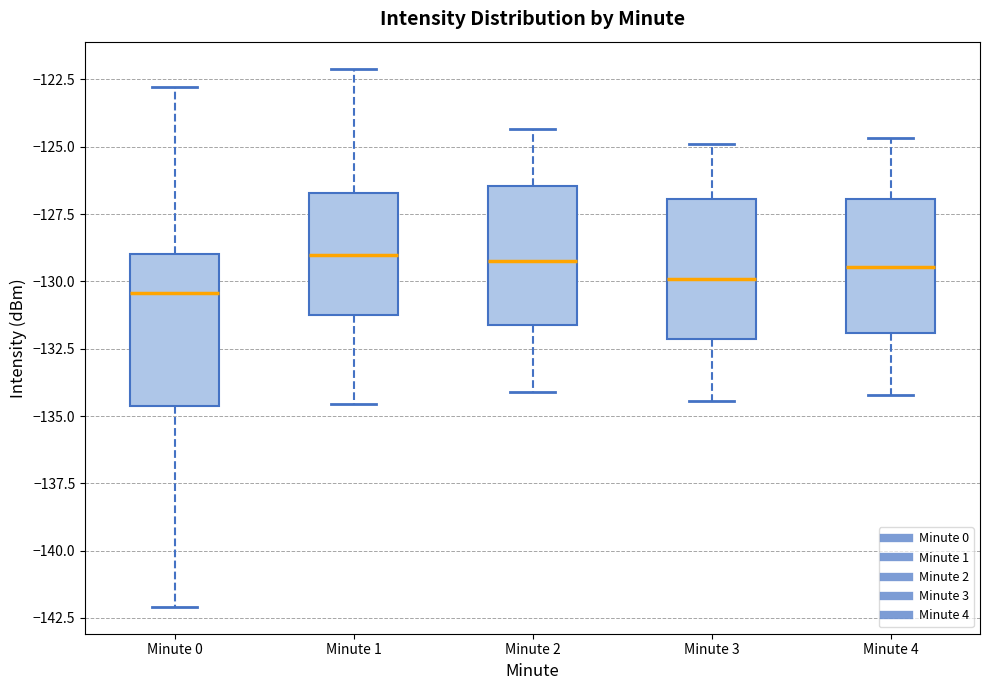

Where does the median line of the box for Minute 1 sit on the y-axis? The values are not printed on the chart, so give them approximately, as read against the axis.

-129.0